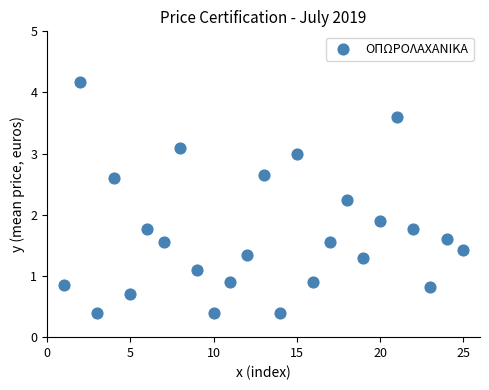

What is the range of X values (max minus min)?

24.0